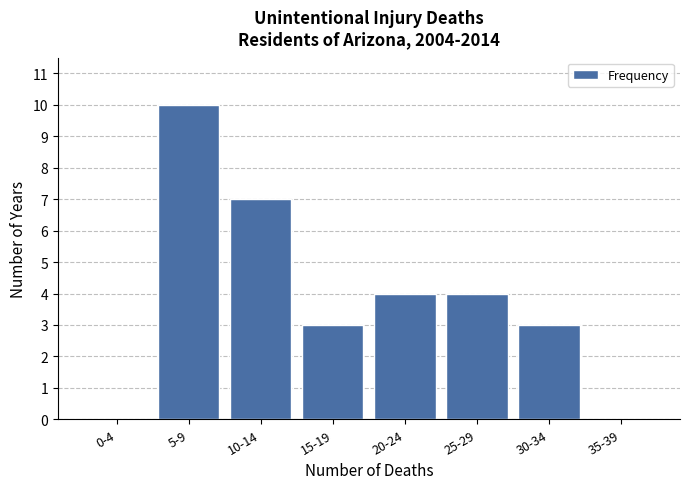

Reading left to right, extract all data points from this chart.

0-4=0	5-9=10	10-14=7	15-19=3	20-24=4	25-29=4	30-34=3	35-39=0